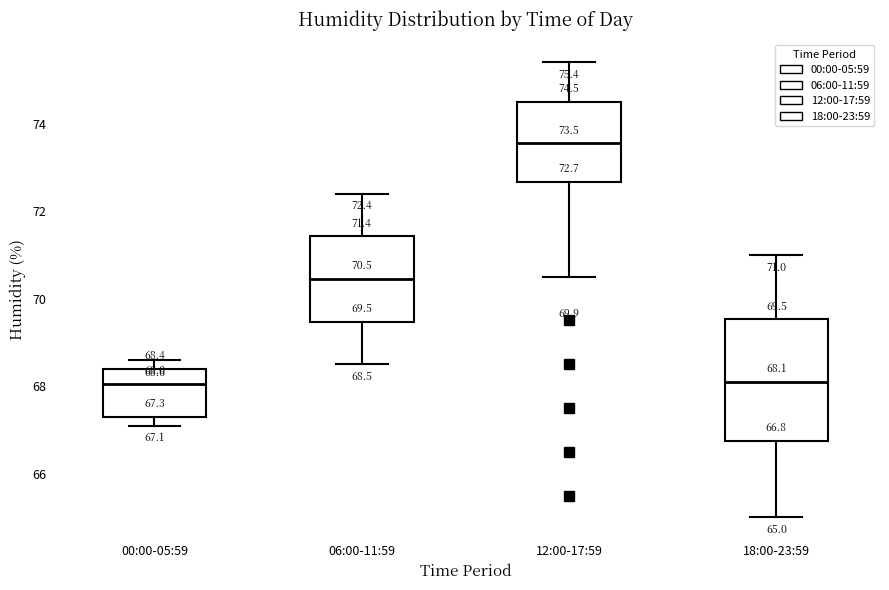

Which box is the tallest, from its lower edge to its upper edge?

18:00-23:59